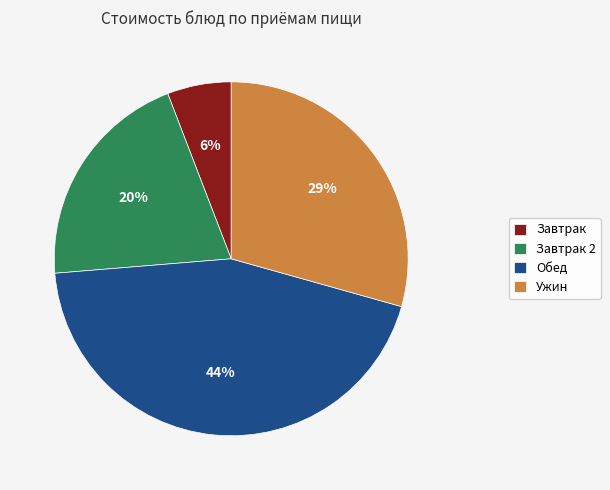

What percentage is the Обед slice, to the nearest percent?

44%